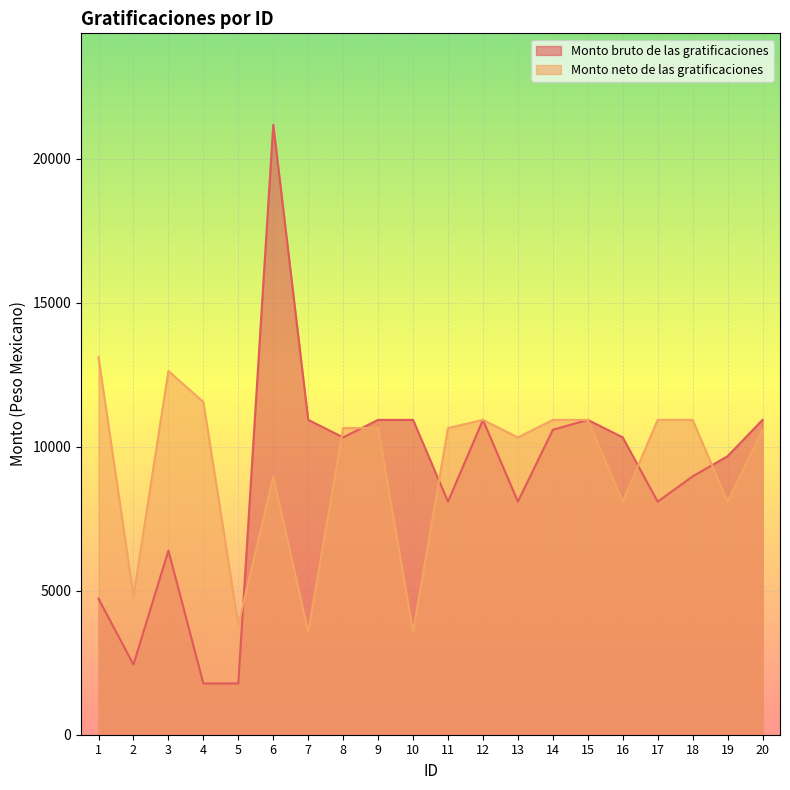

What is the value of the Monto bruto de las gratificaciones point at the 1st from the left?

4725.0